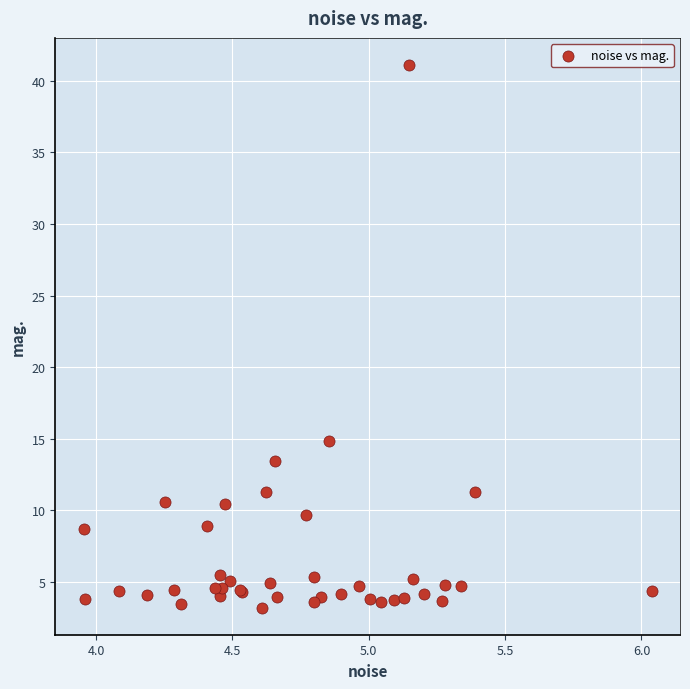

What Y value in the scatter plot is closest to 22?

14.8